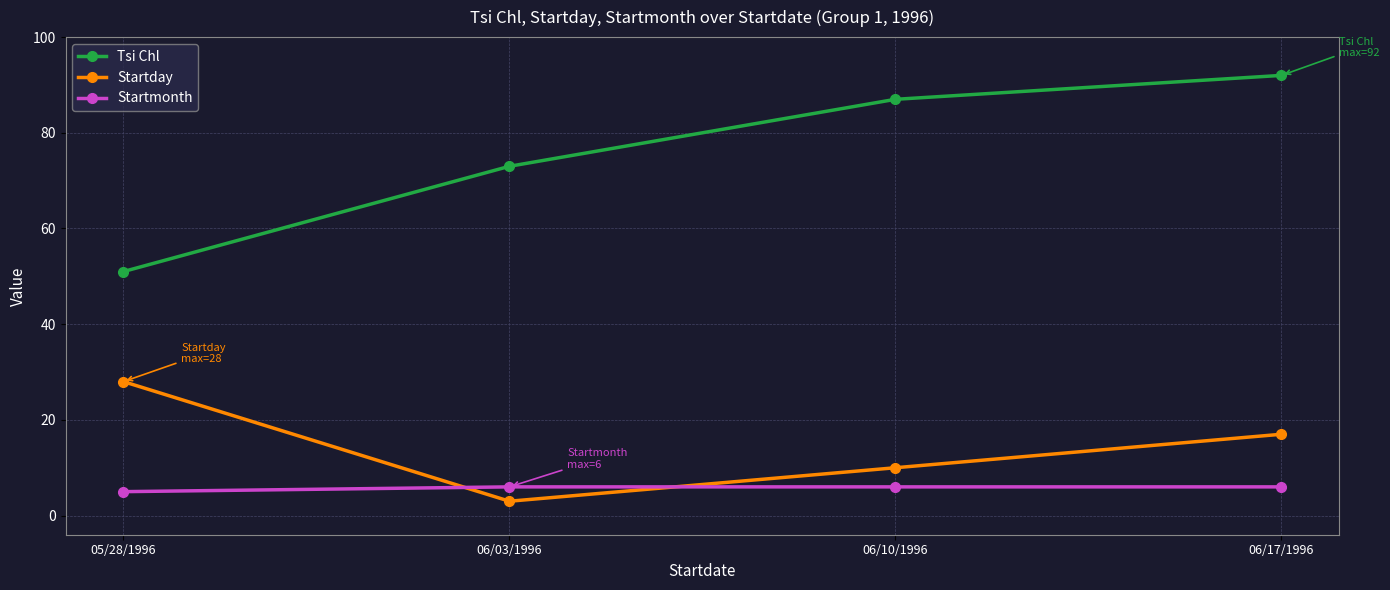

What is the difference between the maximum and minimum values in the Startday series?

25